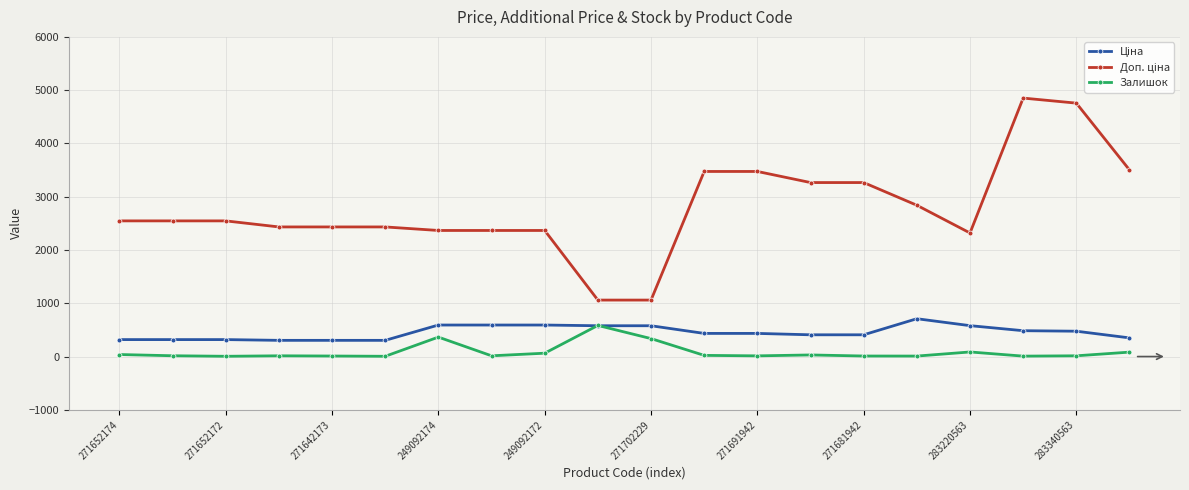

What is the greatest value displayed?

4851.4